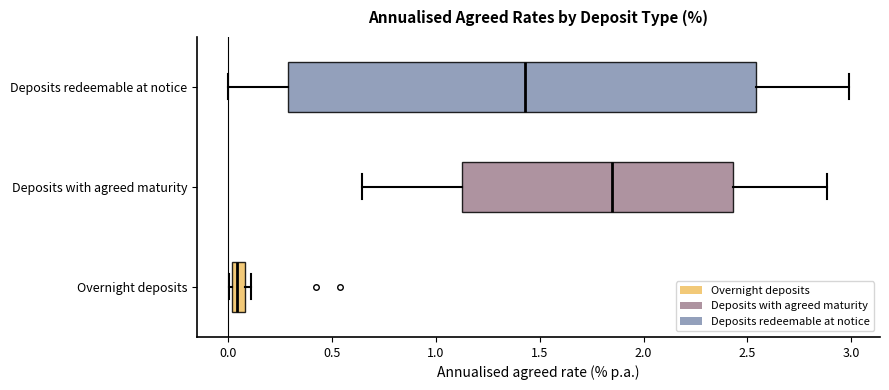

Comparing the boxes themselves (not the whiskers), which one is the widest?

Deposits redeemable at notice